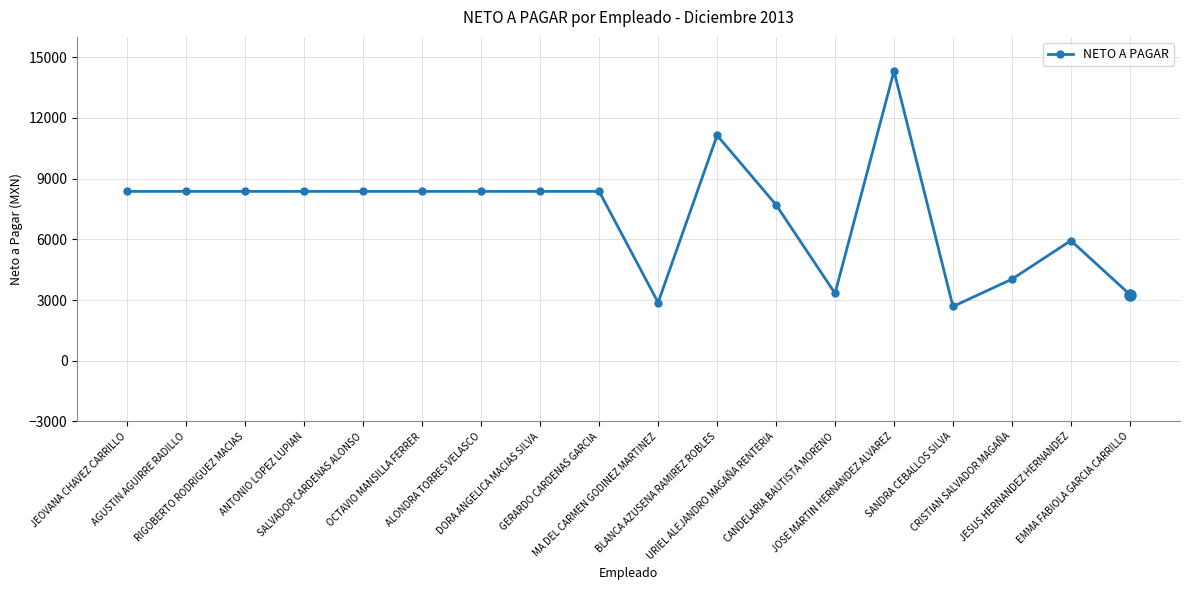

True or false: the data shows 11135 at BLANCA AZUSENA RAMIREZ ROBLES.

True